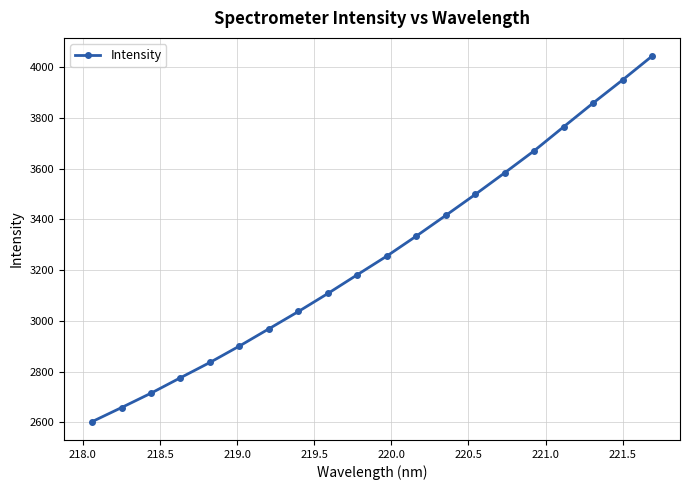

How many categories are shown in the chart?

20